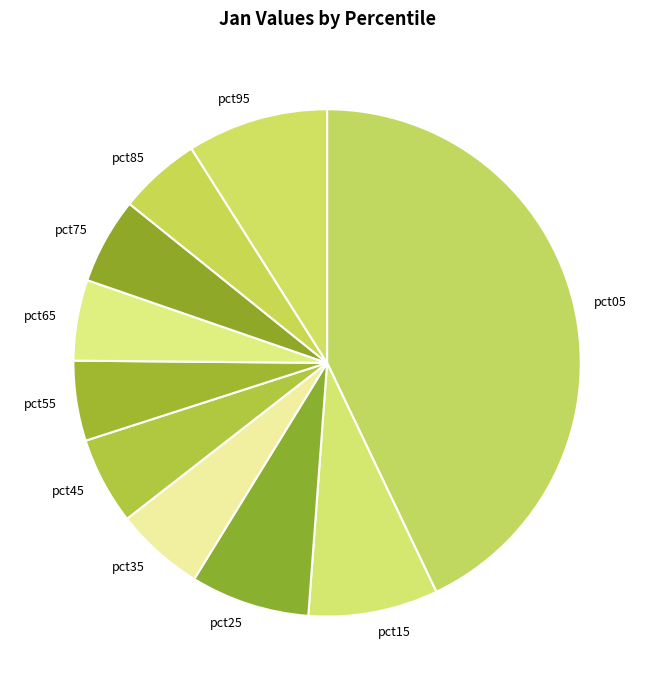

How many segments does this pie chart have?

10